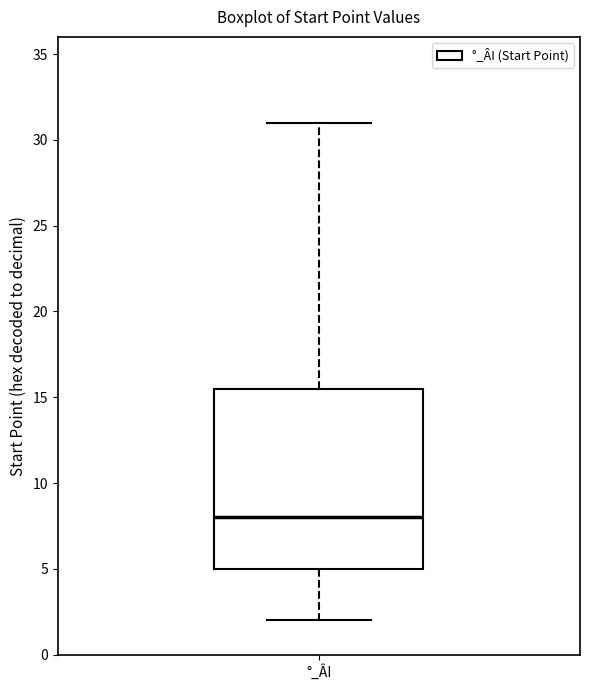

Where does the upper whisker of the box for °_ÂI end on the y-axis? The values are not printed on the chart, so give them approximately, as read against the axis.

31.0